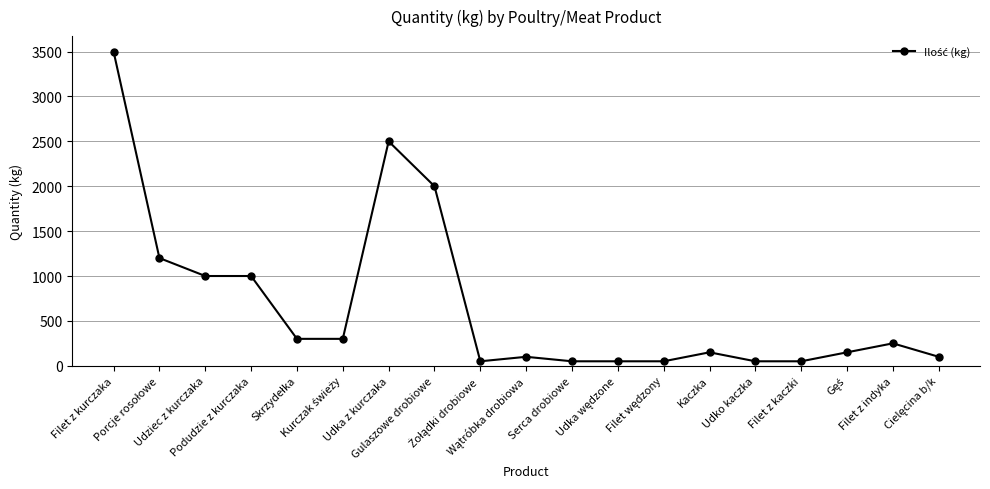

Approximately how many times larger is the value at Podudzie z kurczaka compared to Filet z kaczki?

20.0